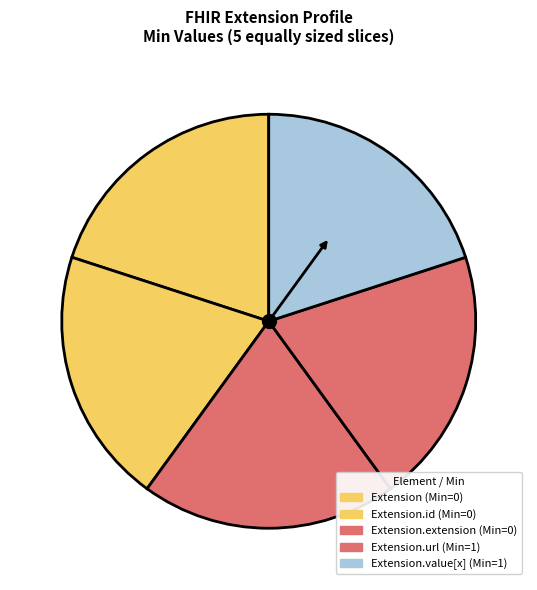

How many segments does this pie chart have?

5